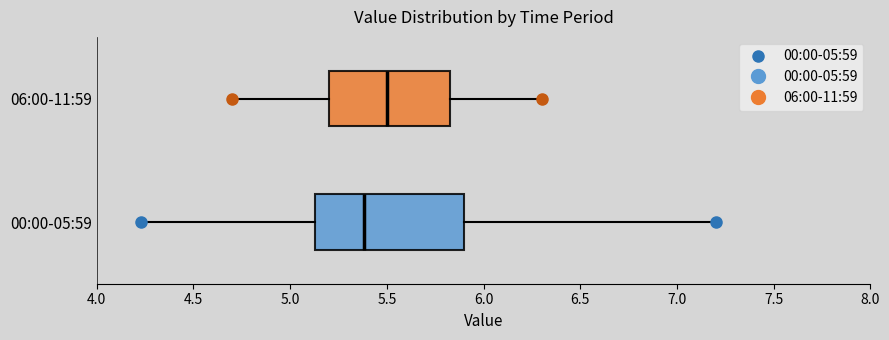

Reading bottom to top, read every box against the x-axis: the position of its median line, the range the box covers, and the ends of its whiskers. The values are not printed on the chart, so give them approximately, as read against the axis.

00:00-05:59: median 5.40, box 5.15 to 5.90, whiskers 4.25 to 7.20
06:00-11:59: median 5.50, box 5.20 to 5.85, whiskers 4.70 to 6.30